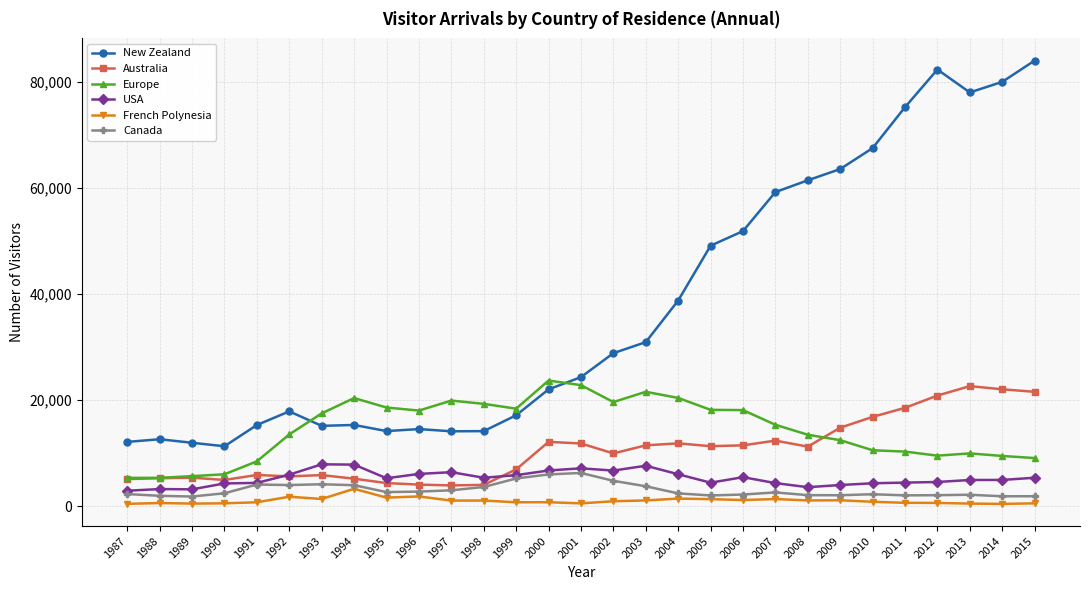

Does the chart have visible grid lines?

Yes